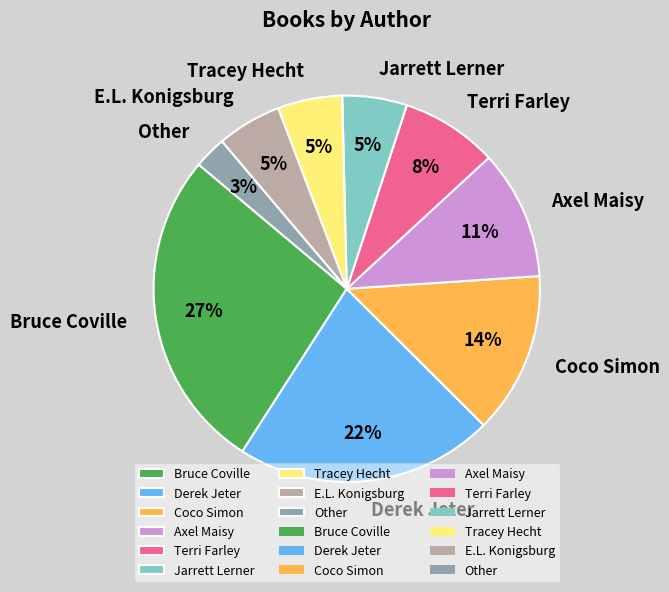

Combined, do Coco Simon and Axel Maisy account for over 50%?

No